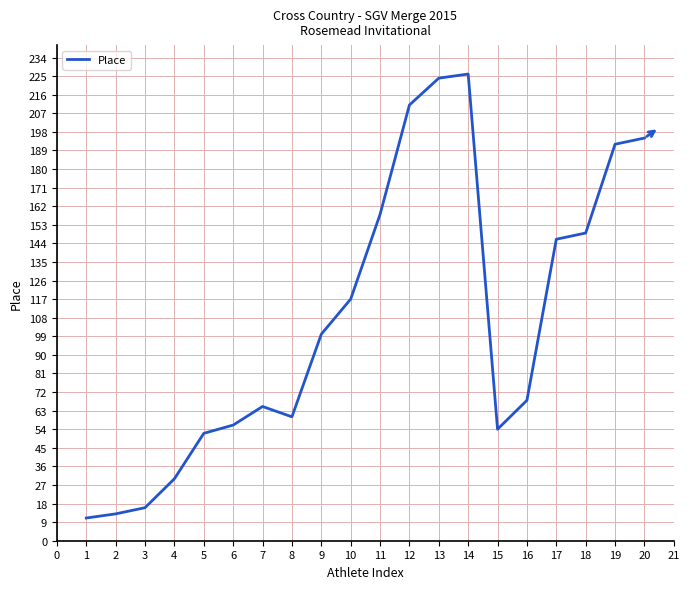

Approximately how many times larger is the value at 6 compared to 5?

1.1